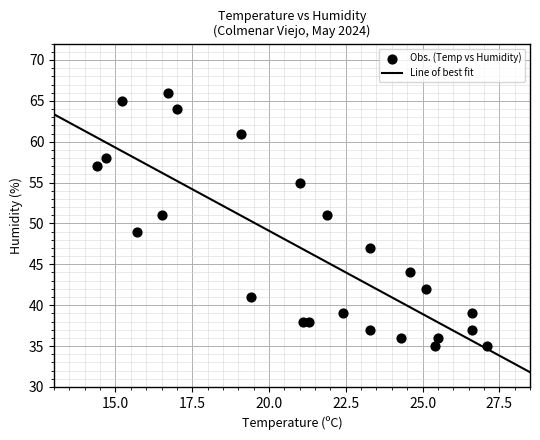

What is the range of Y values (max minus min)?

31